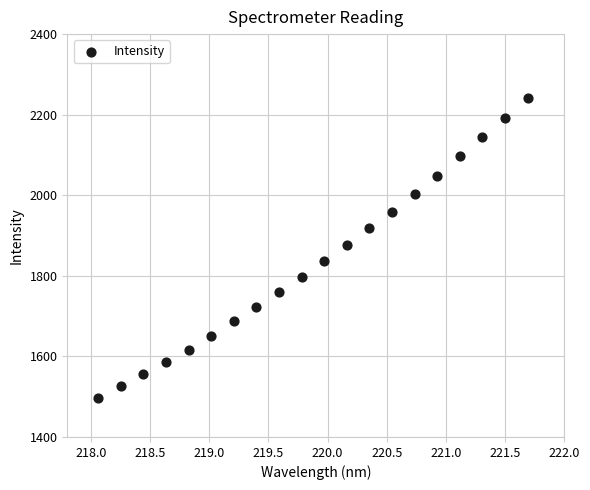

What is the range of X values (max minus min)?

3.6